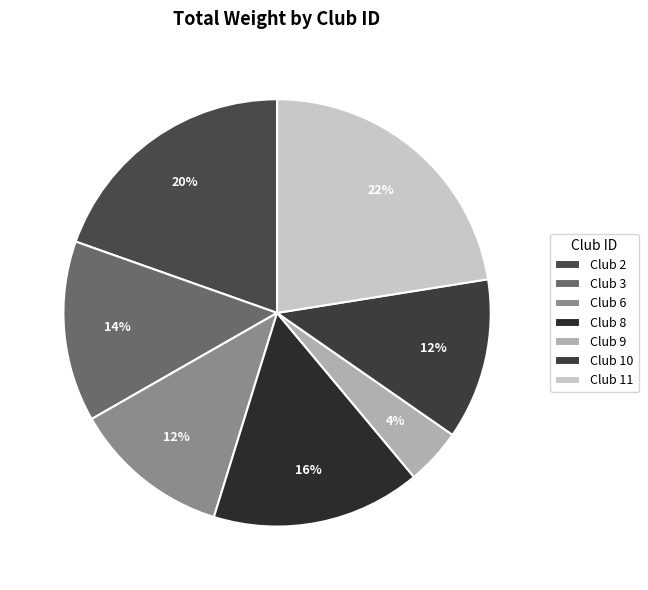

How many segments does this pie chart have?

7